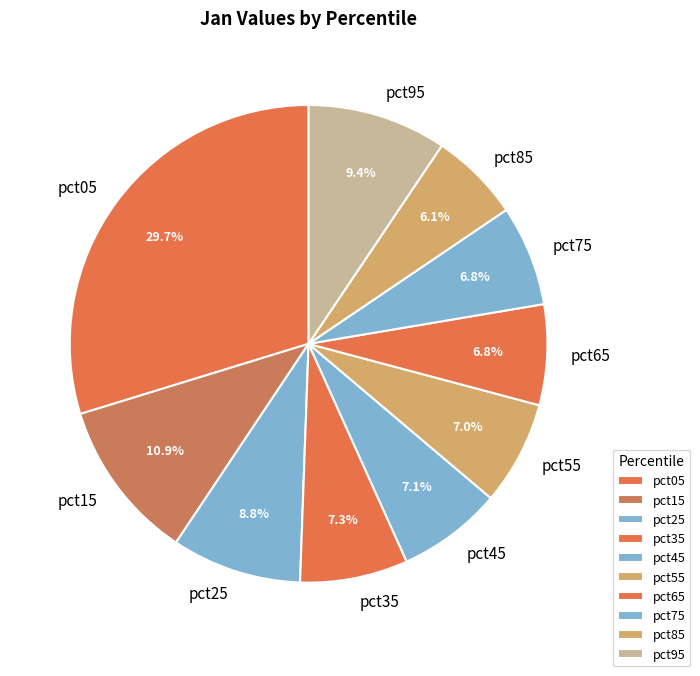

Is there any slice that represents more than half of the pie?

No